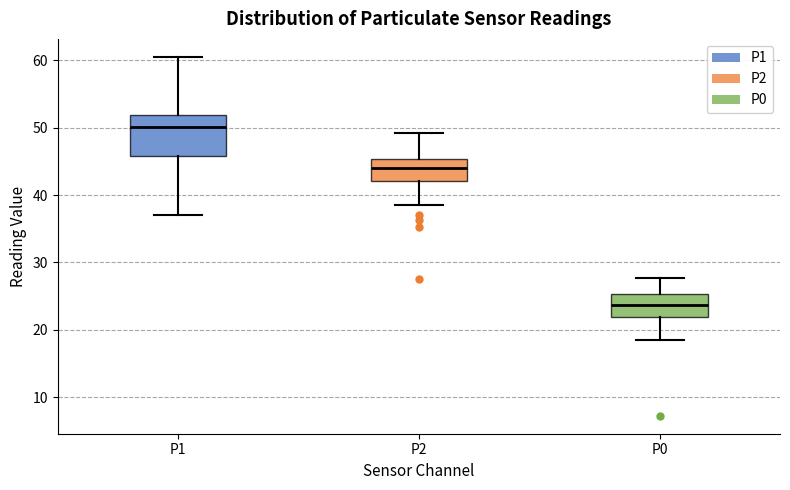

Where is the lower edge of the box for P0 on the y-axis? The values are not printed on the chart, so give them approximately, as read against the axis.

22